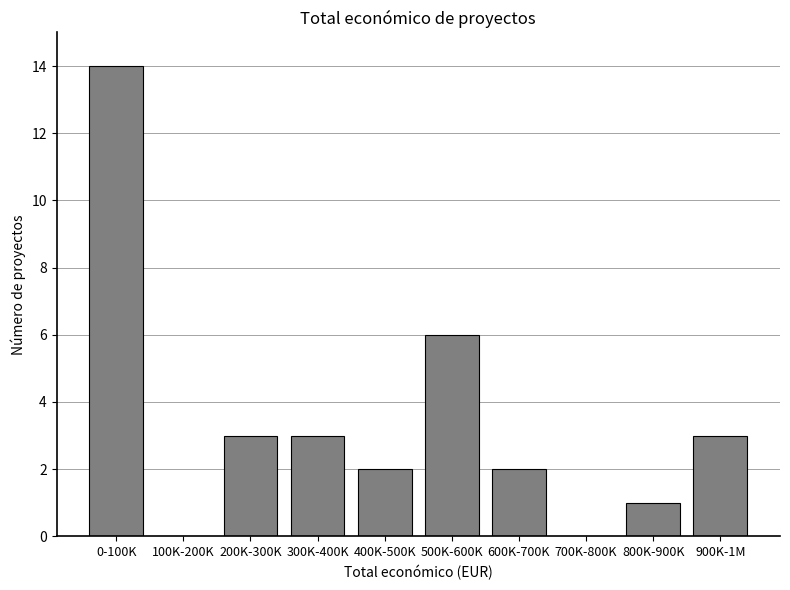

Reading left to right, extract all data points from this chart.

0-100K=14	100K-200K=0	200K-300K=3	300K-400K=3	400K-500K=2	500K-600K=6	600K-700K=2	700K-800K=0	800K-900K=1	900K-1M=3